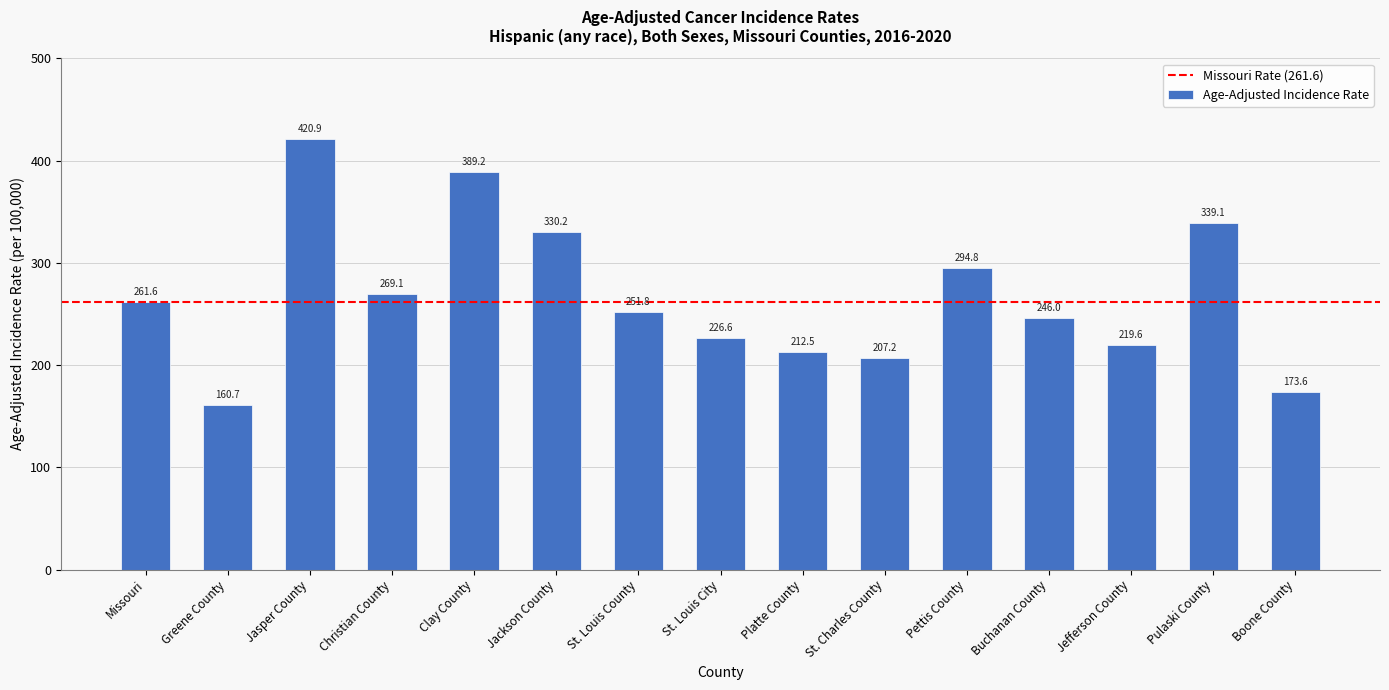

What is the difference between the maximum and minimum values?

260.2